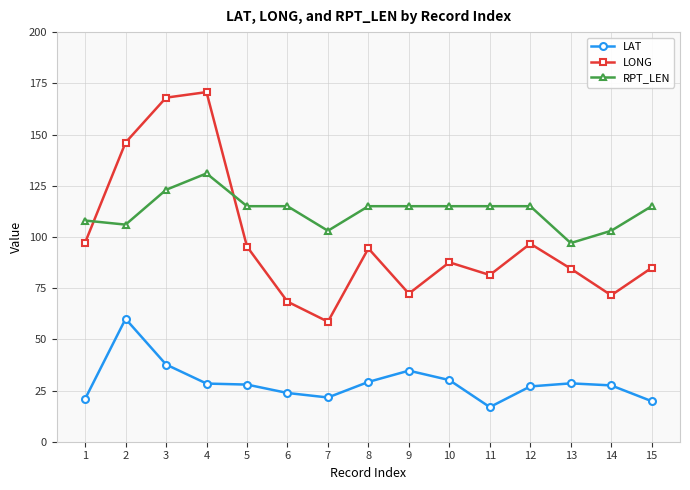

What is the difference between the highest and lowest values at 8?

85.8